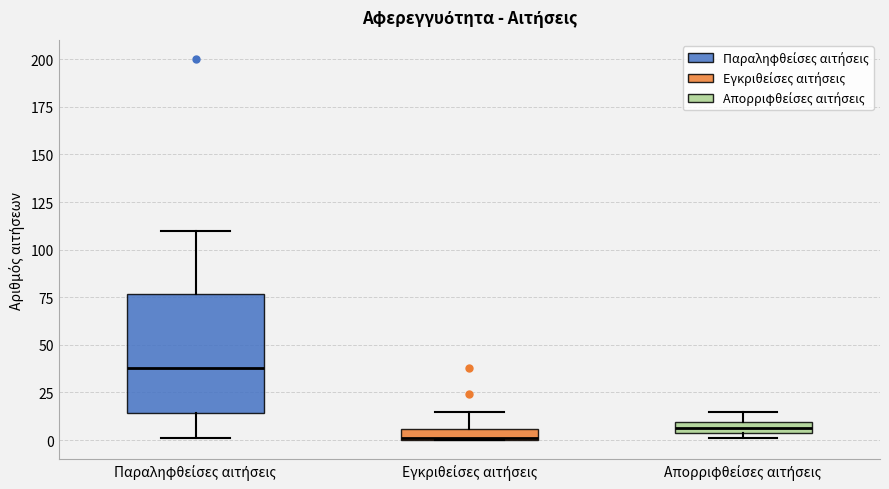

Comparing the boxes themselves (not the whiskers), which one is the tallest?

Παραληφθείσες αιτήσεις